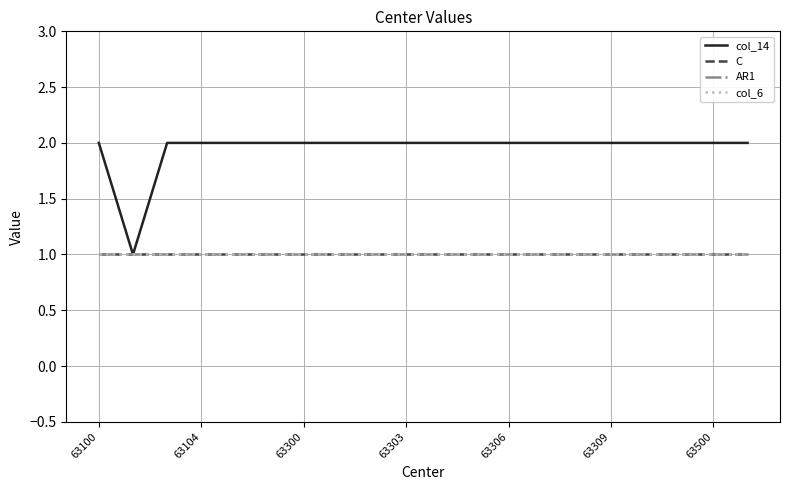

Does the chart display data point markers on the line(s)?

No